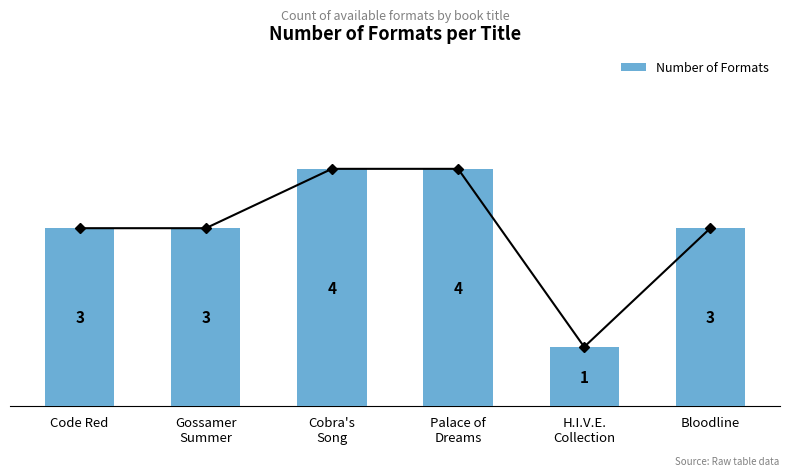

What is the sum of the values at Bloodline and H.I.V.E.
Collection?

4